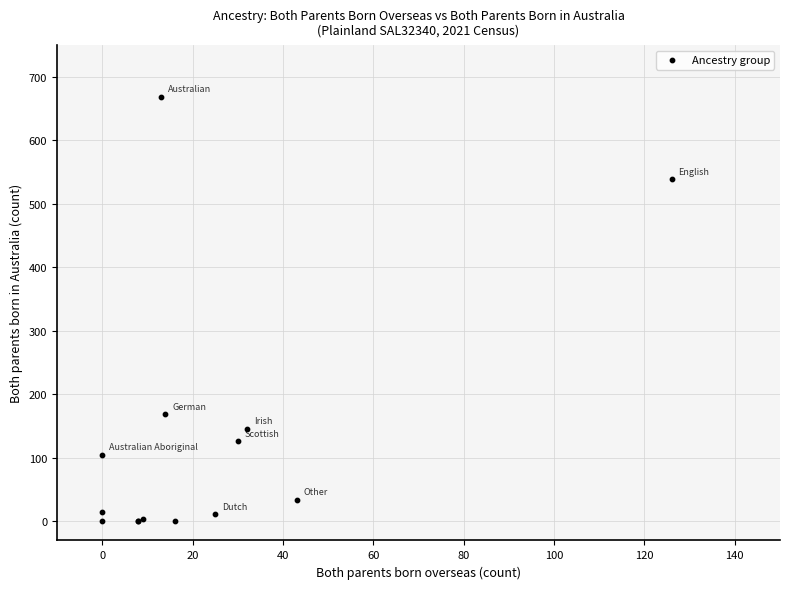

What Y value in the scatter plot is closest to 334?

169